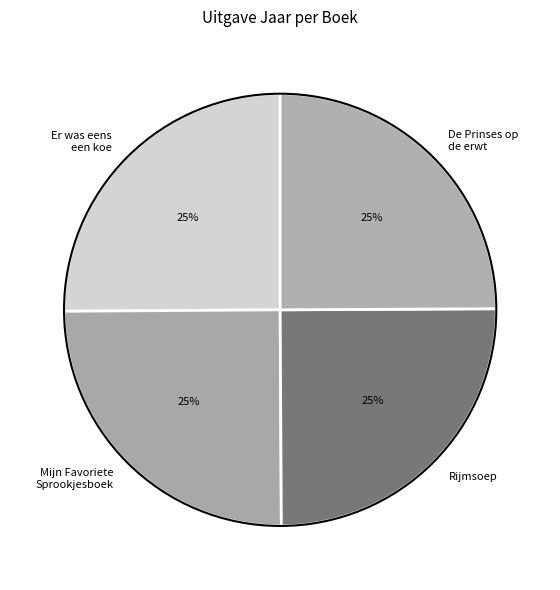

Is it true that Rijmsoep is 38% of the pie?

False